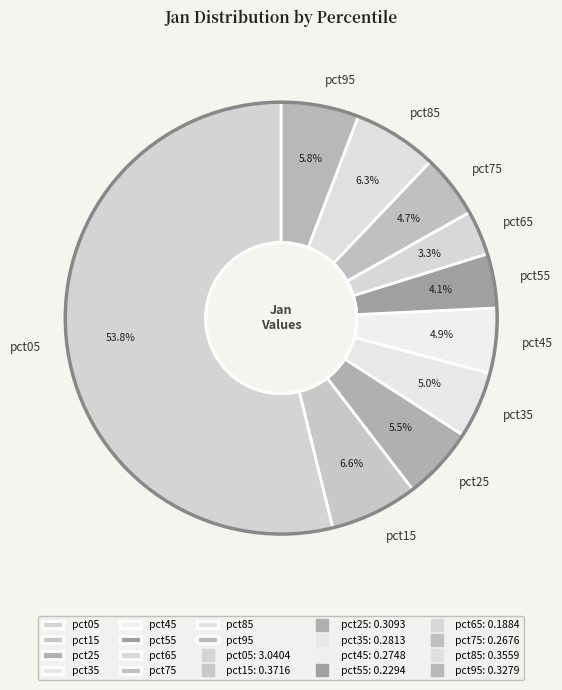

Is it true that pct85 is 6% of the pie?

True